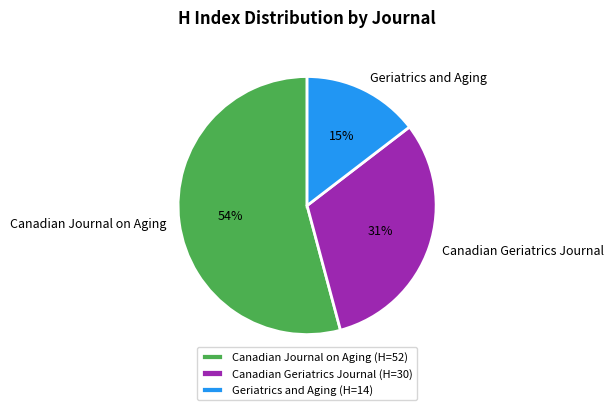

Between Canadian Journal on Aging and Geriatrics and Aging, which is larger?

Canadian Journal on Aging